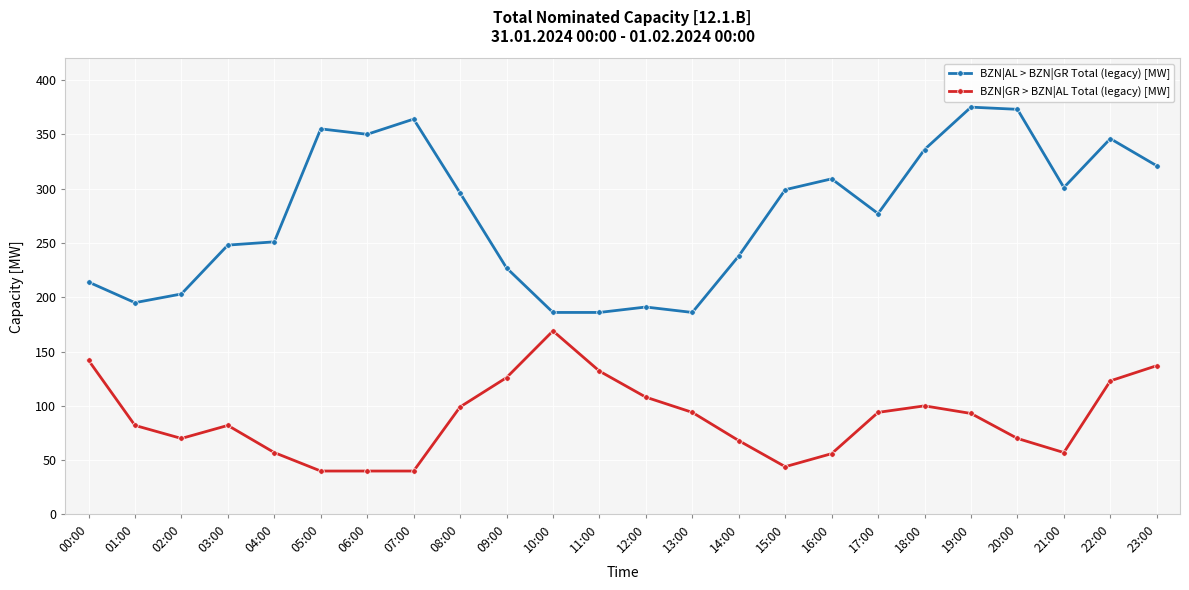

What is the sum of all BZN|GR > BZN|AL Total (legacy) [MW] values?

2123